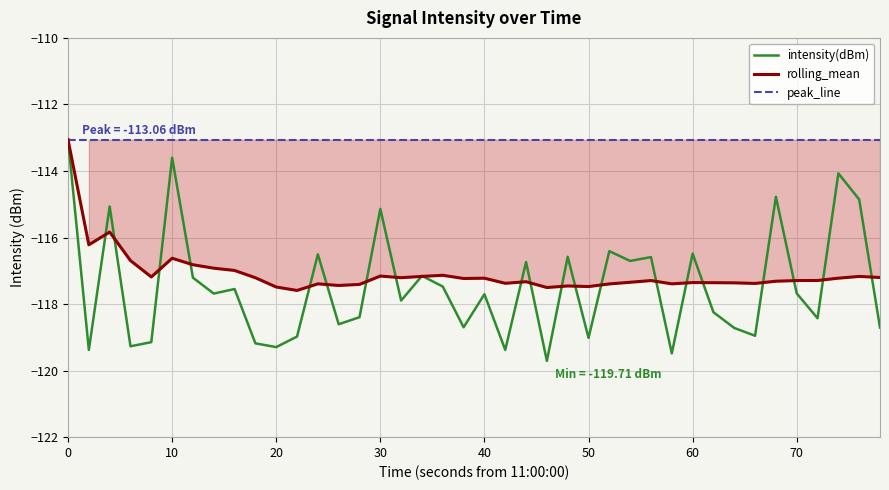

What is the minimum value for intensity(dBm)?

-119.7